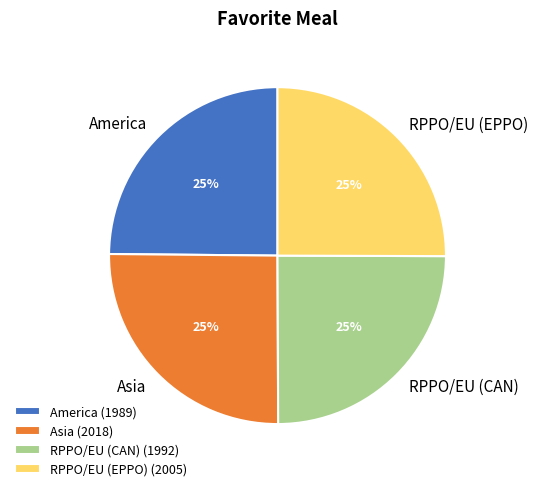

Approximately how many times larger is the value at RPPO/EU (CAN) compared to Asia?

1.0